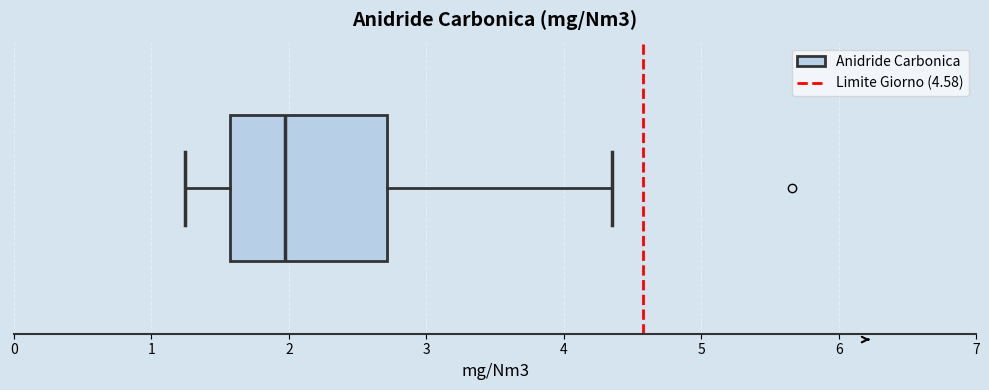

Where is the right edge of the box on the x-axis? The values are not printed on the chart, so give them approximately, as read against the axis.

2.7